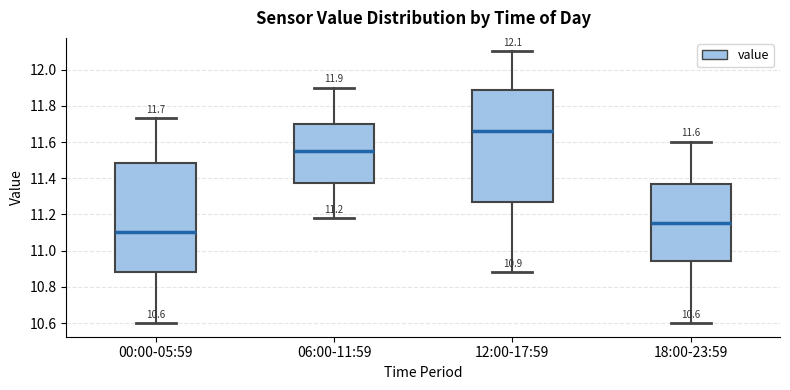

Which box has the lowest median line?

00:00-05:59